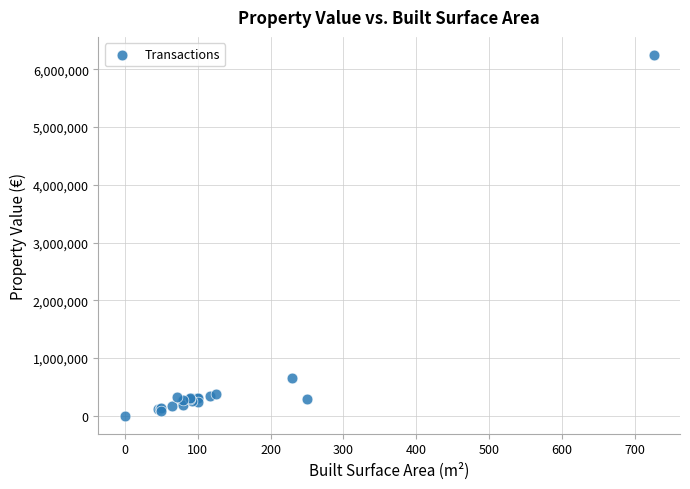

What Y value in the scatter plot is closest to 3126850?

648150